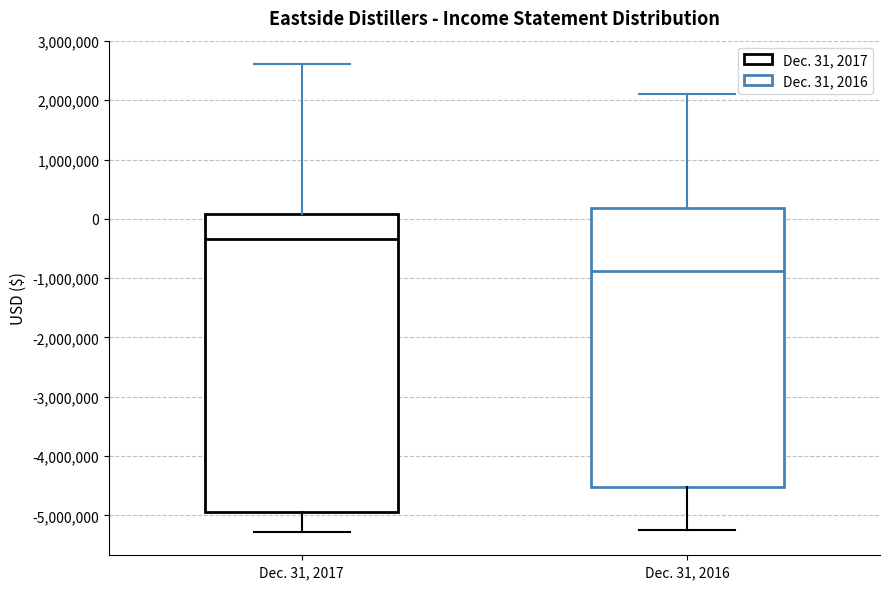

Reading left to right, read every box against the y-axis: the position of its median line, the range the box covers, and the ends of its whiskers. The values are not printed on the chart, so give them approximately, as read against the axis.

Dec. 31, 2017: median -300000, box -4900000 to 100000, whiskers -5300000 to 2600000
Dec. 31, 2016: median -900000, box -4500000 to 200000, whiskers -5300000 to 2100000